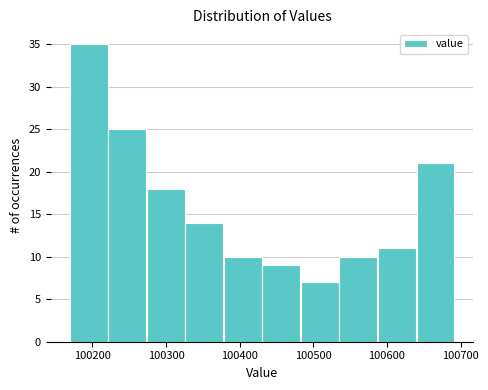

How tall is the bar that spans 100270 to 100330 on the x-axis? Neither the bar edges nor the heights are printed on the chart, so give them approximately, as read against the axes.

18